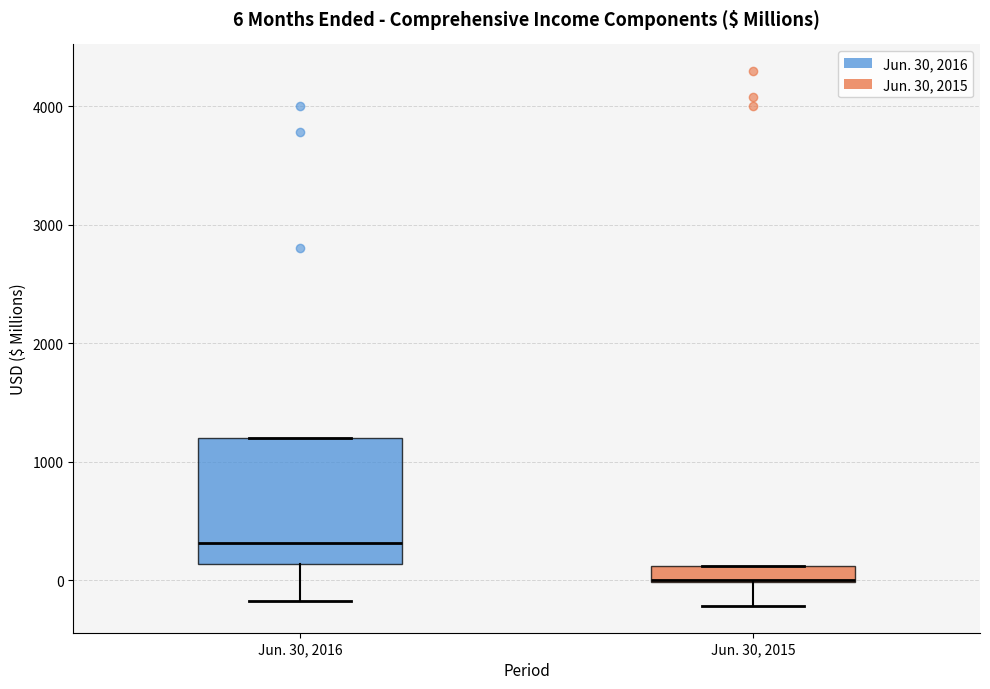

Comparing the boxes themselves (not the whiskers), which one is the tallest?

Jun. 30, 2016